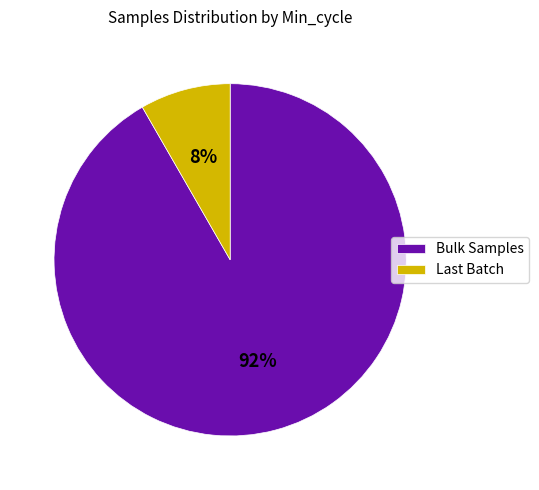

Which category has the smallest portion of the pie?

Last Batch